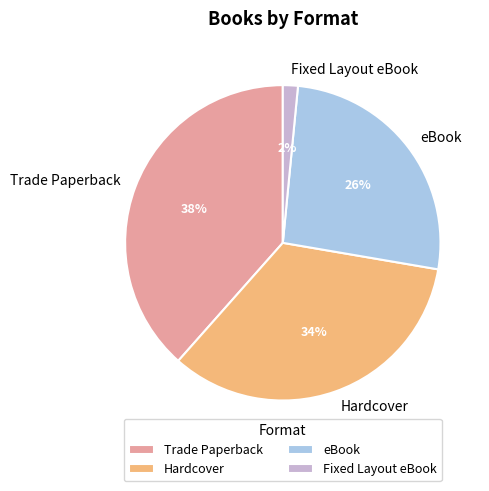

Between eBook and Trade Paperback, which is larger?

Trade Paperback